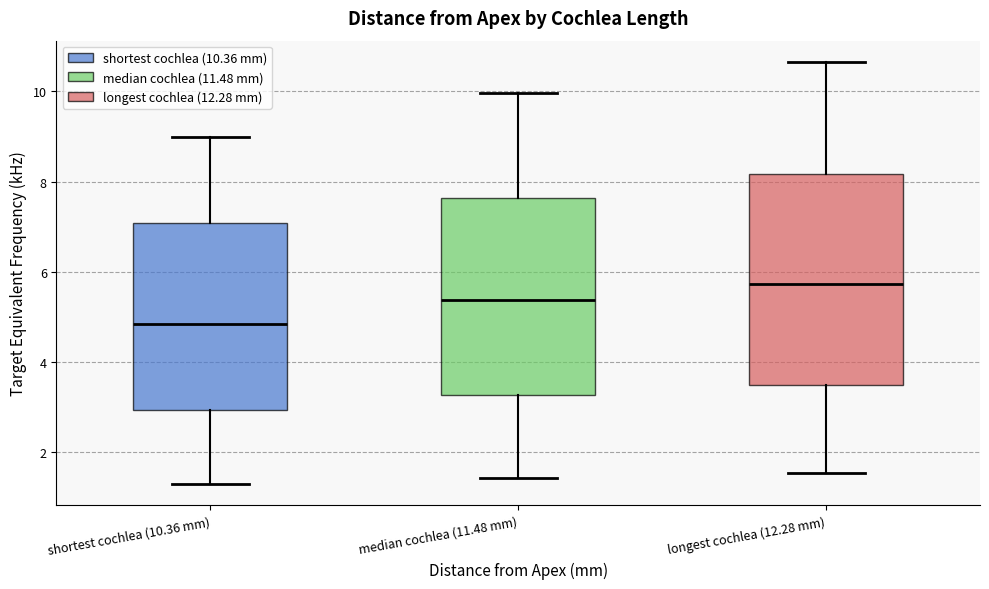

Reading left to right, read every box against the y-axis: the position of its median line, the range the box covers, and the ends of its whiskers. The values are not printed on the chart, so give them approximately, as read against the axis.

shortest cochlea (10.36 mm): median 4.8, box 3.0 to 7.0, whiskers 1.2 to 9.0
median cochlea (11.48 mm): median 5.4, box 3.2 to 7.6, whiskers 1.4 to 10.0
longest cochlea (12.28 mm): median 5.8, box 3.4 to 8.2, whiskers 1.6 to 10.6